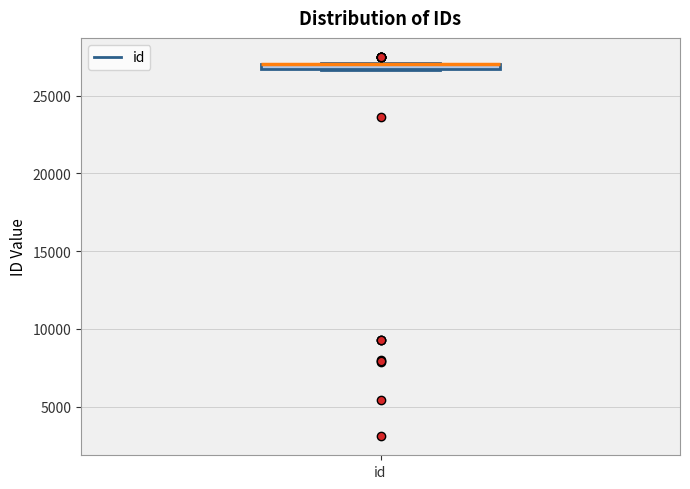

Where is the lower edge of the box for id on the y-axis? The values are not printed on the chart, so give them approximately, as read against the axis.

26500